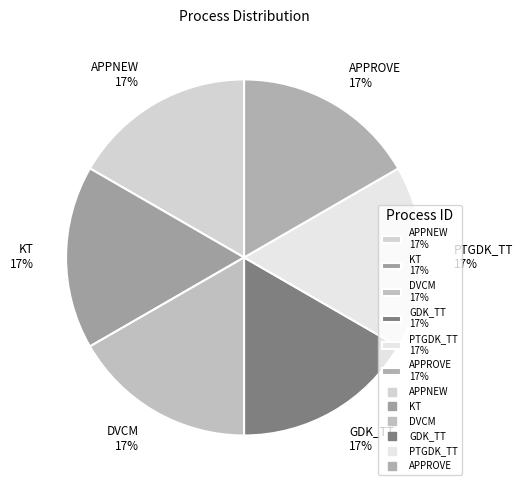

Approximately how many times larger is the value at DVCM 17% compared to PTGDK_TT 17%?

1.0